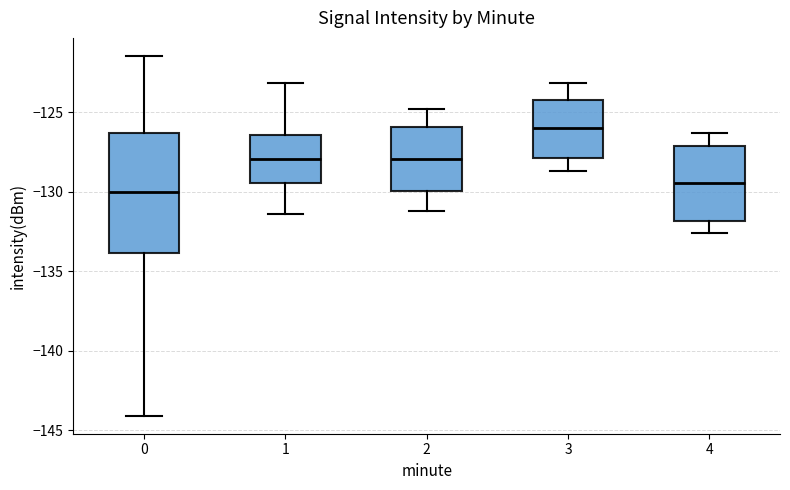

Reading left to right, transcribe this box plot: for each box, give where its median line is, the range the box spans, and where its two whiskers end, as read against the y-axis. The values are not printed on the chart, so give them approximately, as read against the axis.

0: median -130.0, box -134.0 to -126.5, whiskers -144.0 to -121.5
1: median -128.0, box -129.5 to -126.5, whiskers -131.5 to -123.0
2: median -128.0, box -130.0 to -126.0, whiskers -131.0 to -125.0
3: median -126.0, box -128.0 to -124.0, whiskers -128.5 to -123.0
4: median -129.5, box -132.0 to -127.0, whiskers -132.5 to -126.5